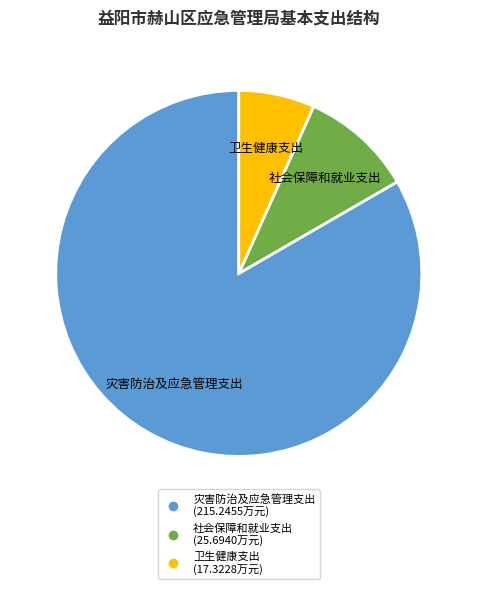

Which category accounts for the majority?

灾害防治及应急管理支出